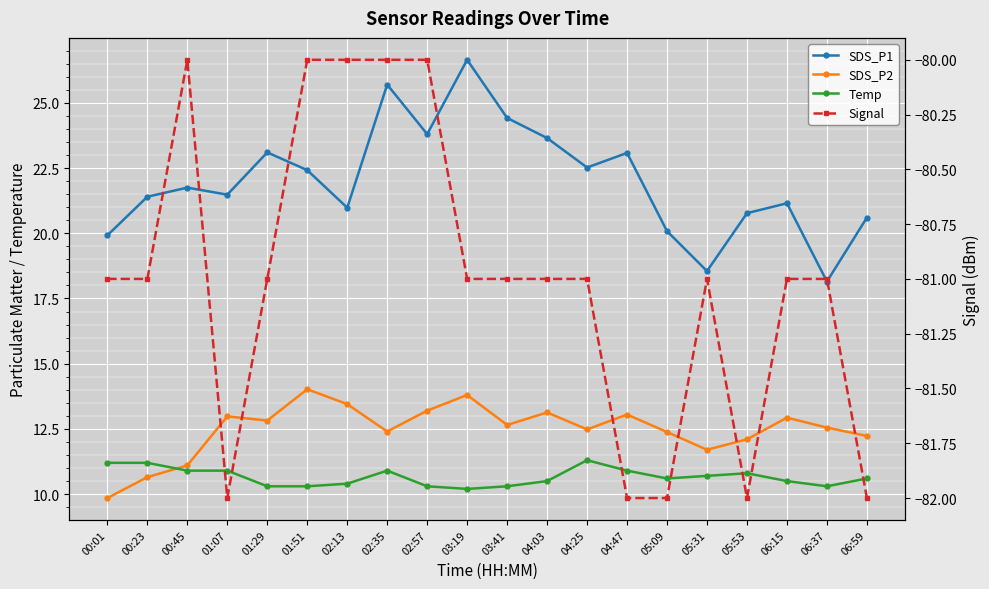

How many lines are shown in the chart?

4